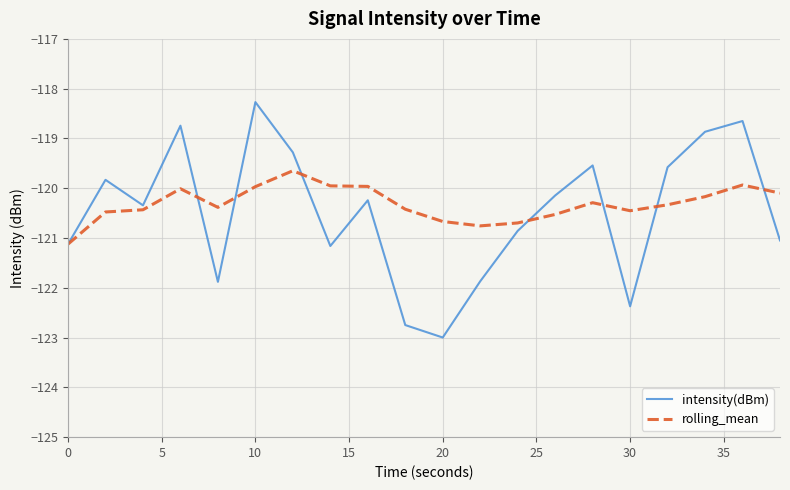

How many series are shown in this chart?

2